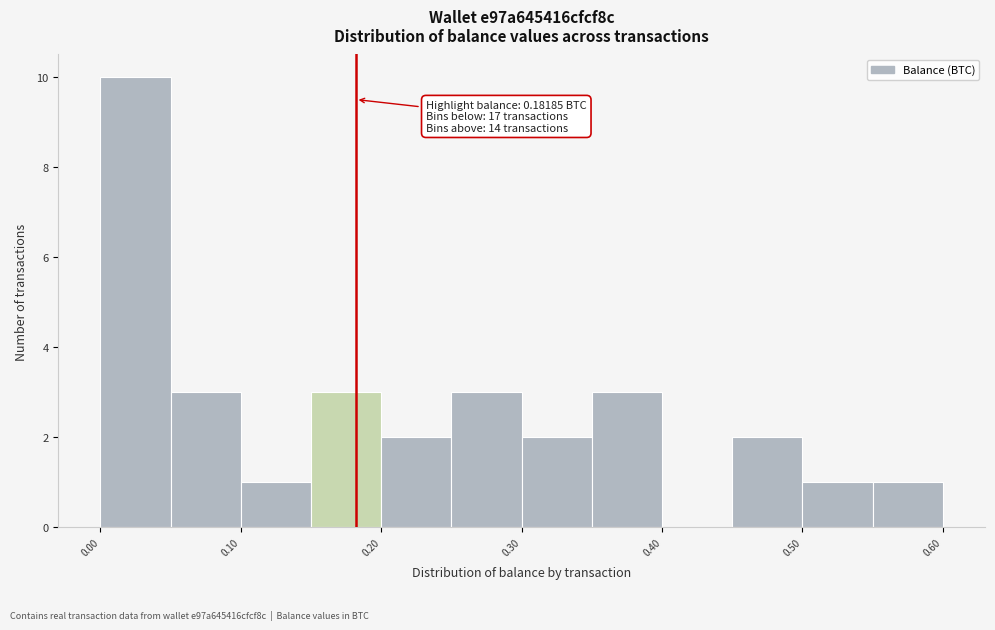

Which range on the x-axis has the tallest bar?

0.00 to 0.05